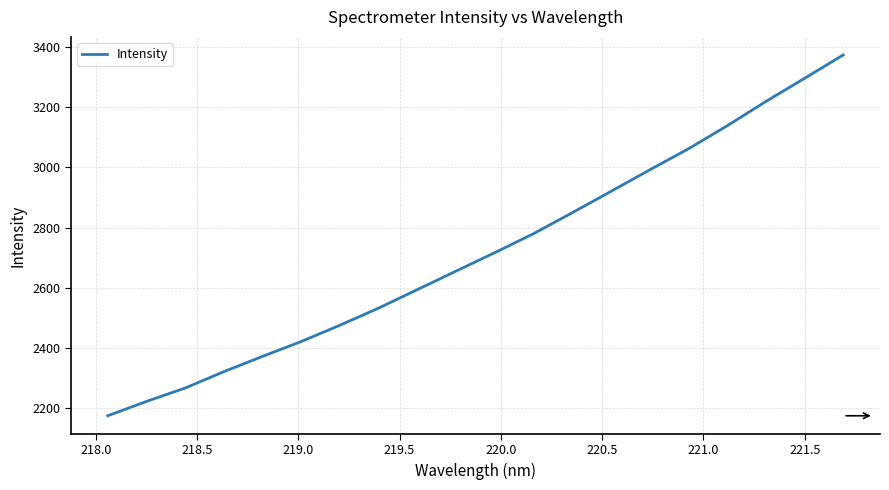

What is the greatest value displayed?

3374.2